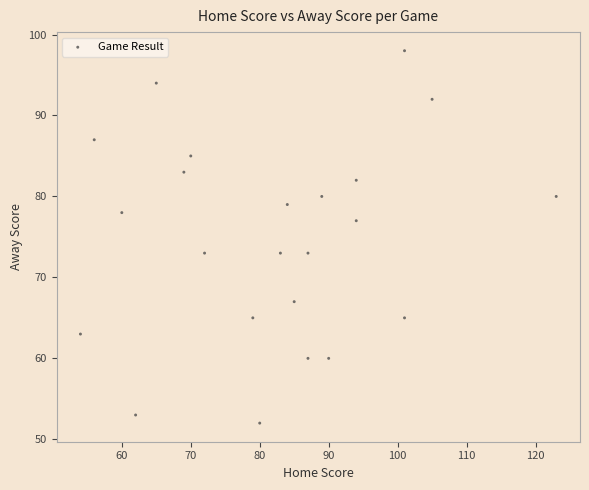

List the coordinates of all points as (Y, X) pairs, reading left to right.

(63, 54)  (87, 56)  (78, 60)  (53, 62)  (94, 65)  (83, 69)  (85, 70)  (73, 72)  (65, 79)  (52, 80)  (73, 83)  (79, 84)  (67, 85)  (73, 87)  (60, 87)  (80, 89)  (60, 90)  (82, 94)  (77, 94)  (65, 101)  (98, 101)  (92, 105)  (80, 123)